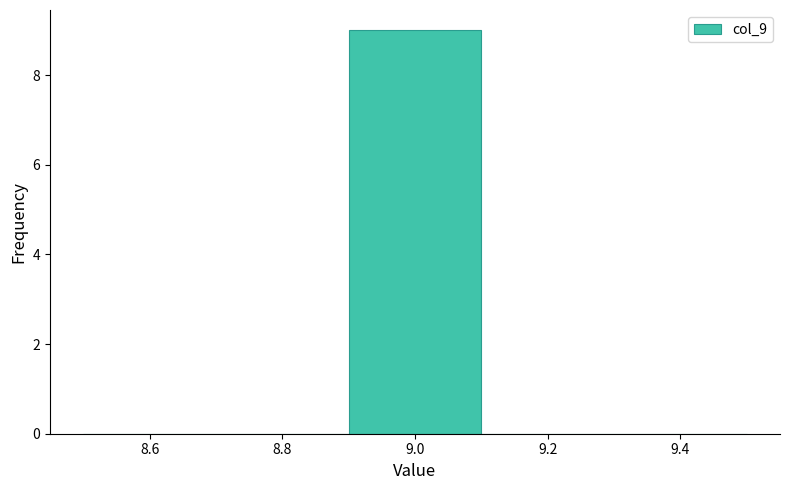

How tall is the bar that spans 8.9 to 9.1 on the x-axis? The values are not printed on the chart, so give them approximately, as read against the axis.

9